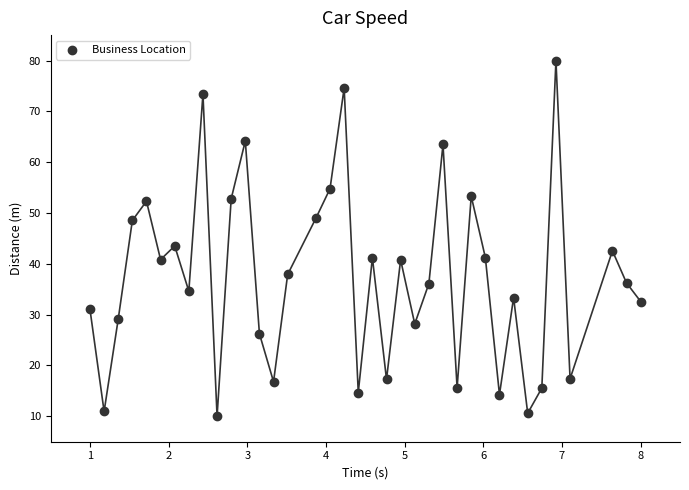

What is the range of X values (max minus min)?

7.0